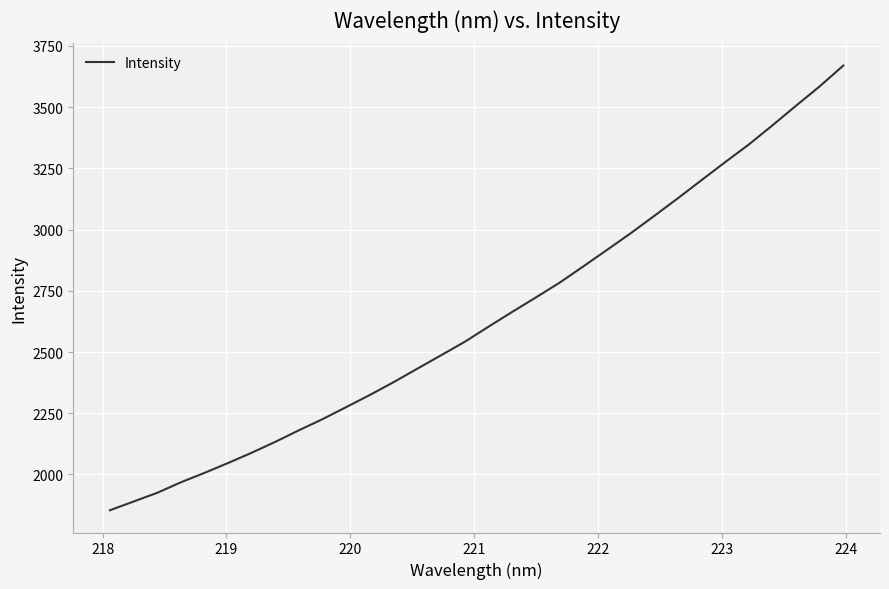

What is the smallest value displayed?

1853.9